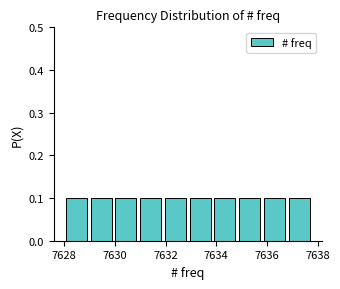

Reading left to right, transcribe this chart: for each bar, give the range it covers on the x-axis and its height. Neither the bar edges nor the heights are printed on the chart, so give them approximately, as read against the axes.

7628.0 to 7629.0: 0.1
7629.0 to 7630.0: 0.1
7630.0 to 7631.0: 0.1
7631.0 to 7632.0: 0.1
7632.0 to 7632.8: 0.1
7632.8 to 7633.8: 0.1
7633.8 to 7634.8: 0.1
7634.8 to 7635.8: 0.1
7635.8 to 7636.8: 0.1
7636.8 to 7637.8: 0.1